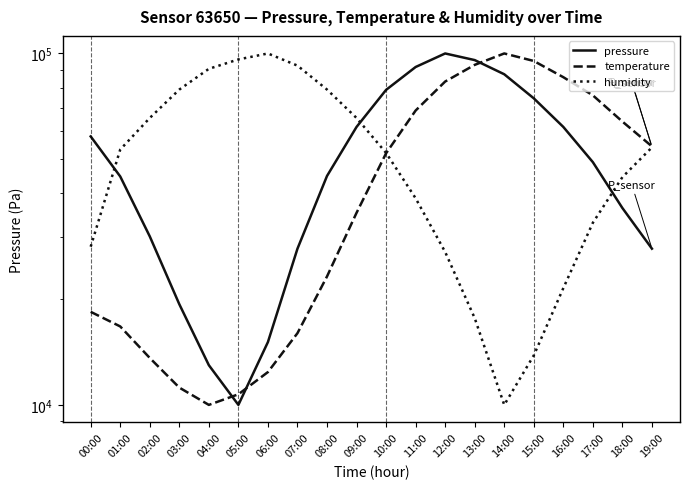

What is the difference between the maximum and minimum values in the humidity series?

90000.0